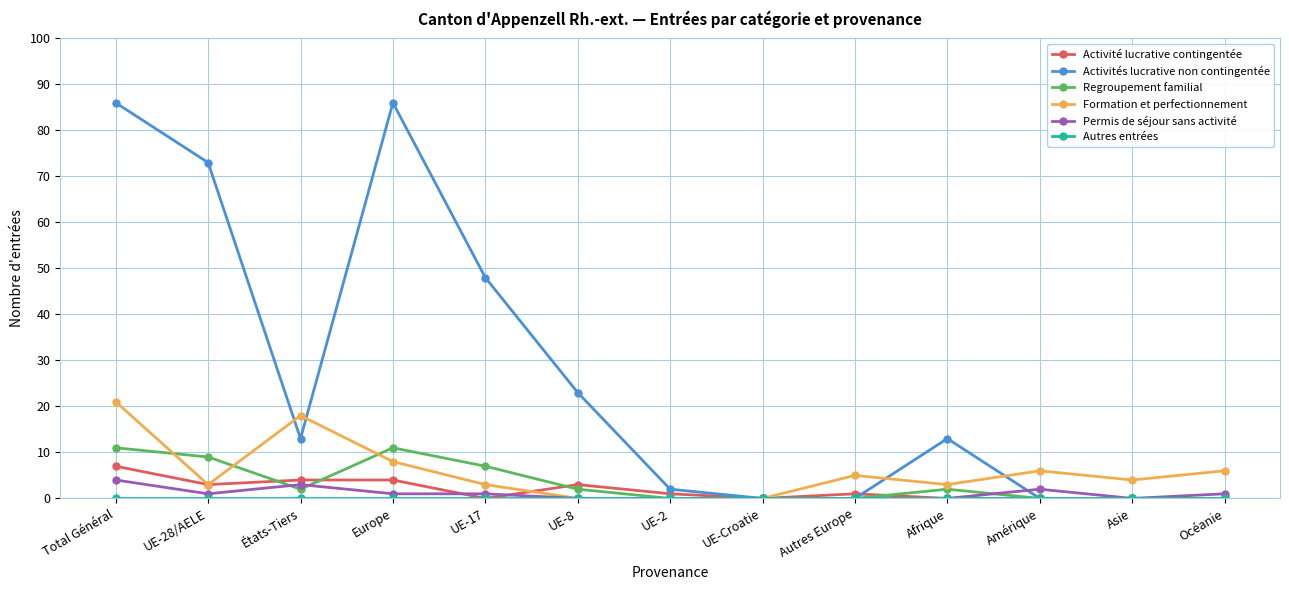

What is the highest value of the Permis de séjour sans activité series?

4